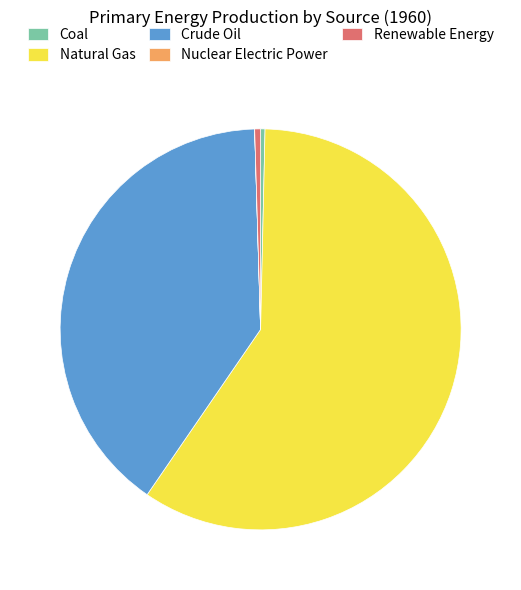

The Renewable Energy slice represents 0% of the pie. True or false?

True